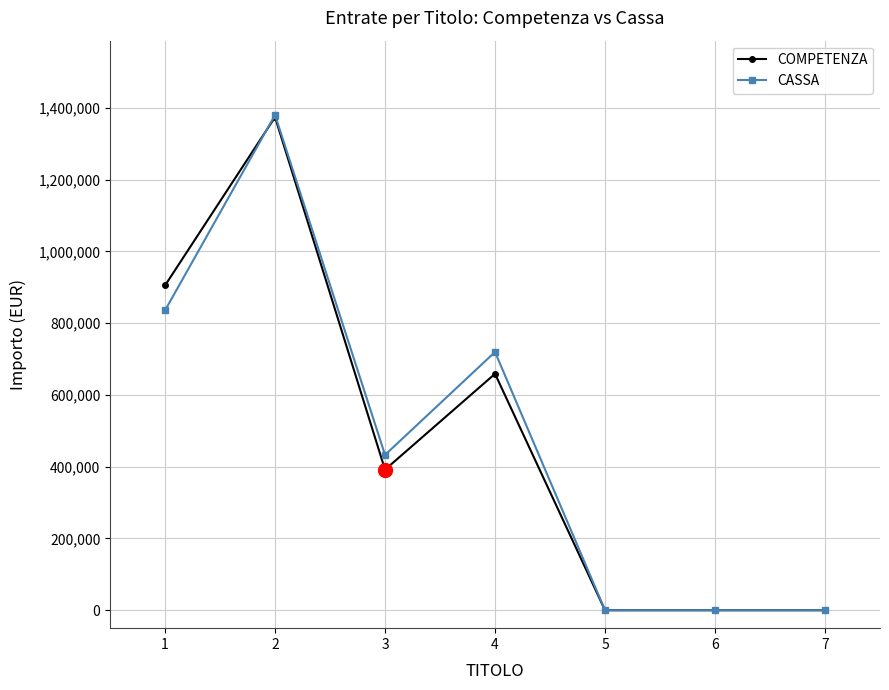

At which category is the sum across all series the highest?

2